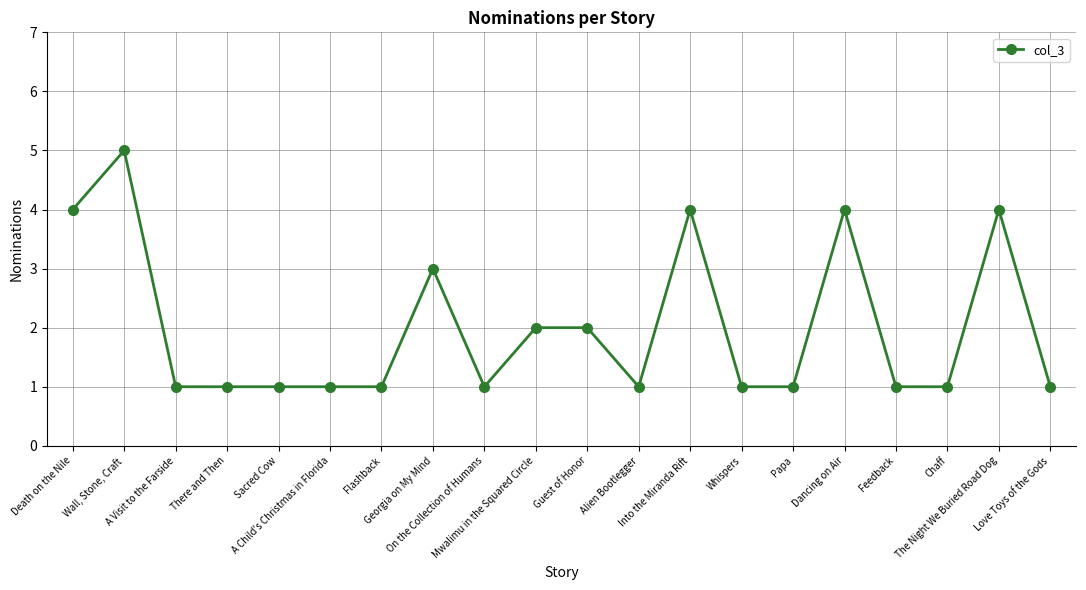

The value at Love Toys of the Gods is 1. True or false?

True